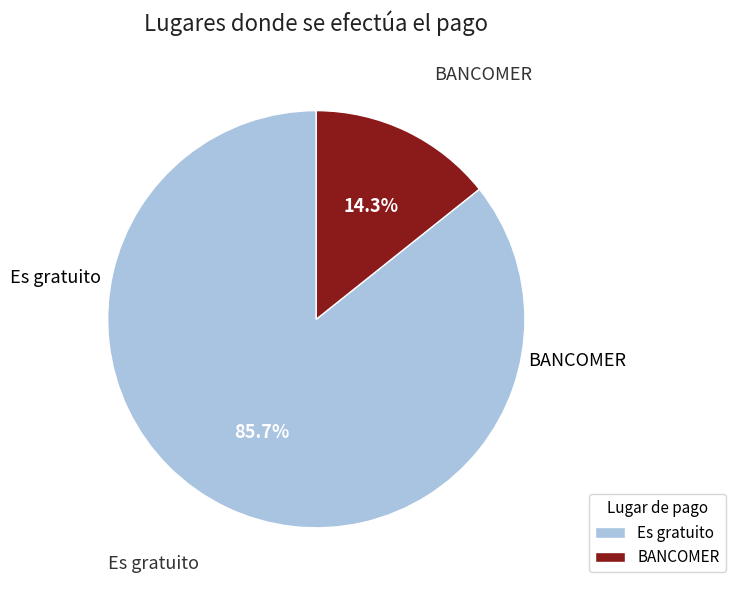

Approximately how many times larger is the value at BANCOMER compared to Es gratuito?

0.2